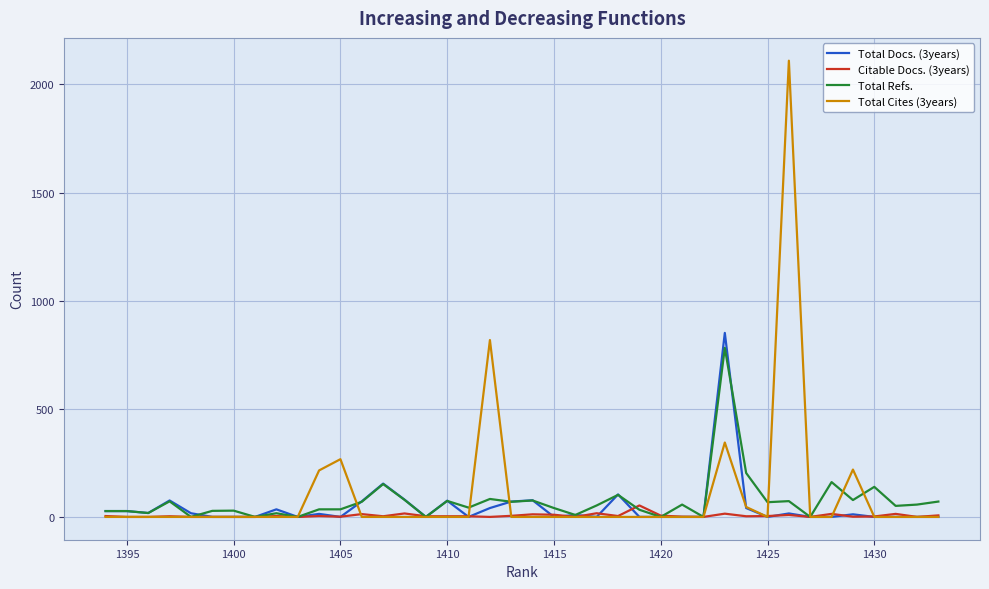

At how many categories does at least one series exceed 1372?

1